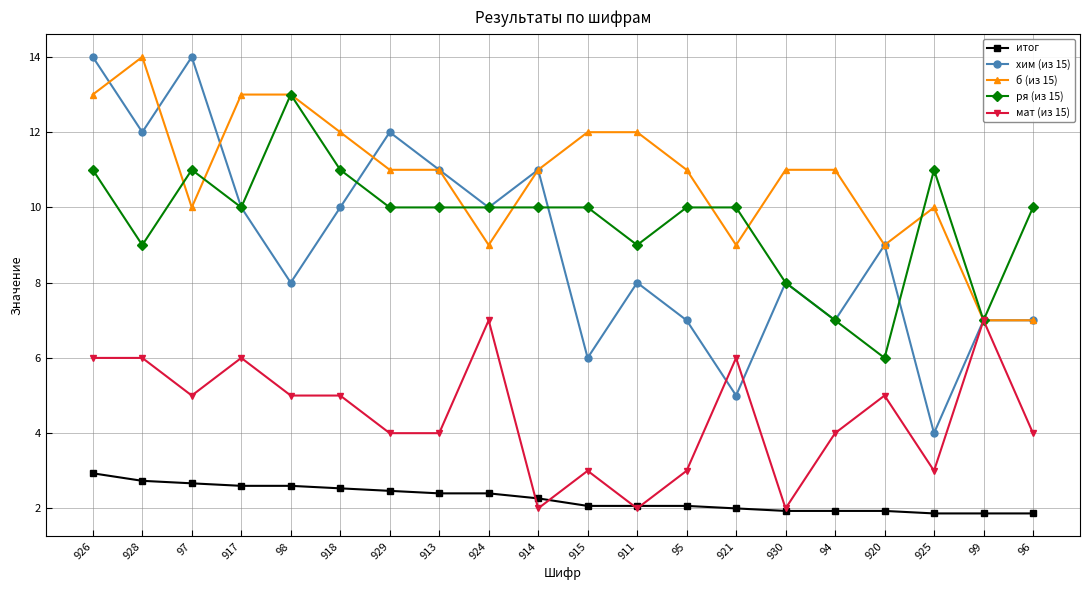

Which series changed the most between 918 and 911?

мат (из 15)